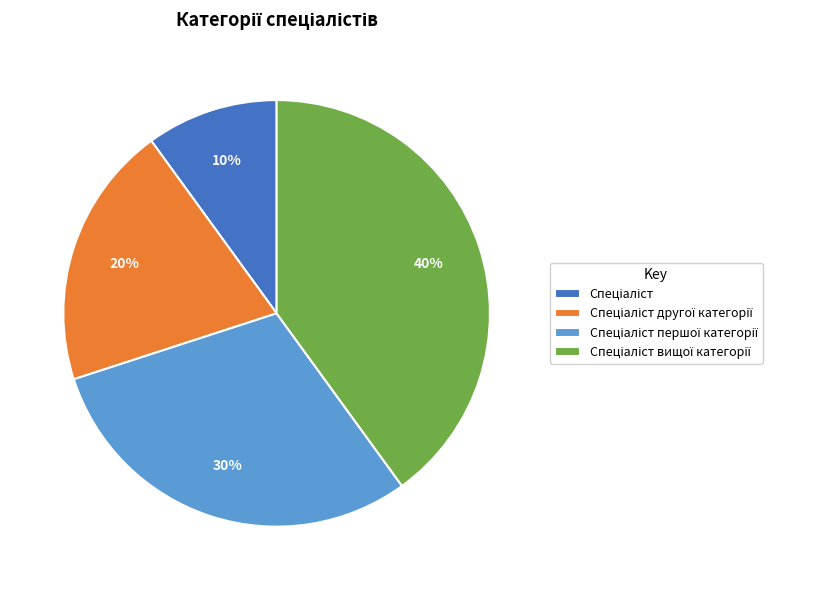

Is there any slice that represents more than half of the pie?

No